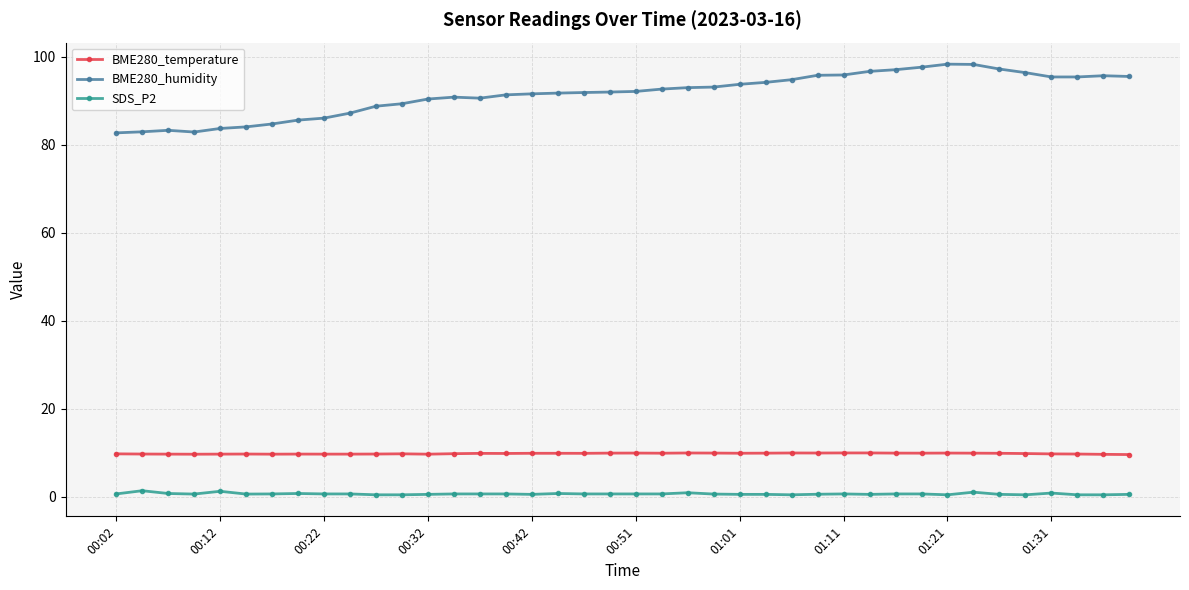

True or false: BME280_humidity has more than 2 points higher than both neighbors.

True